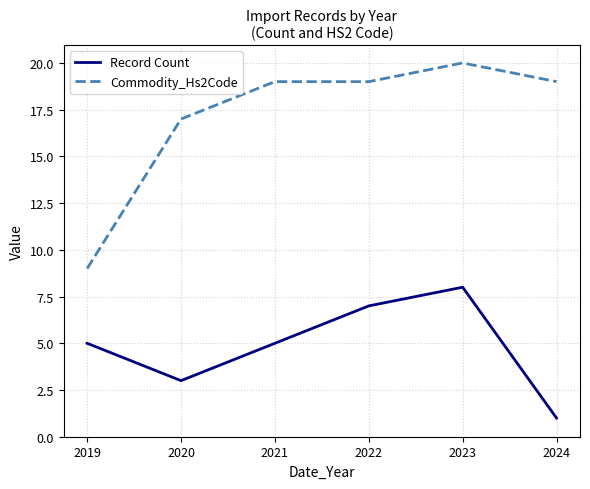

Which category has the highest value in the Commodity_Hs2Code series?

2023